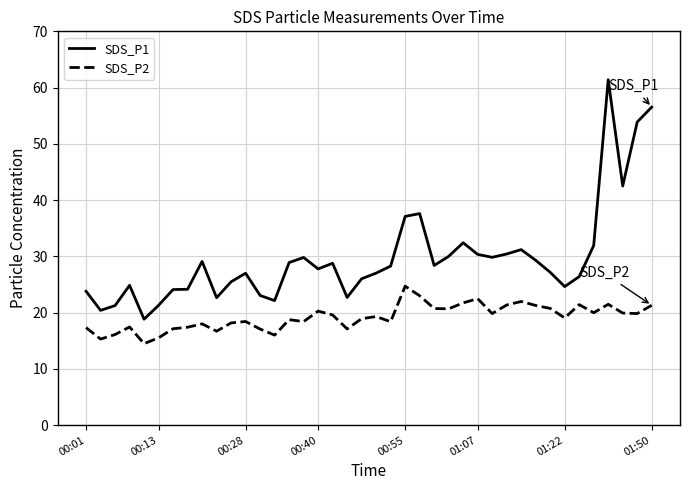

What is the smallest value displayed?

14.5